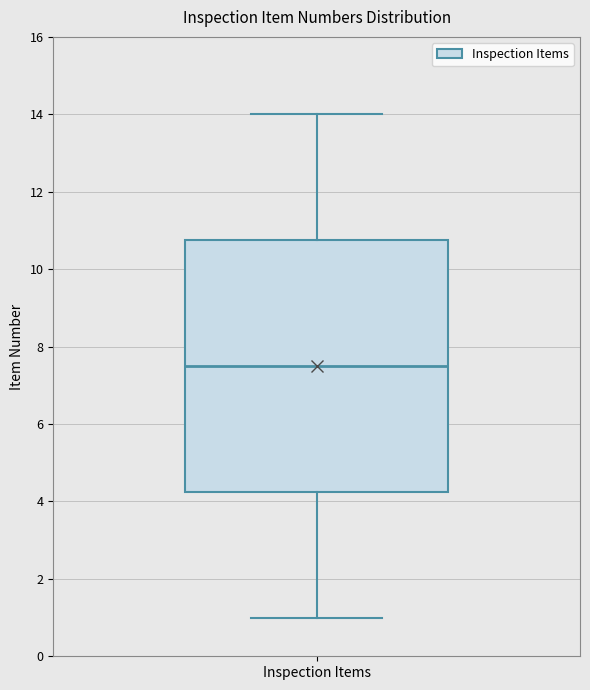

Read this box plot against the y-axis: the position of the median line, the range covered by the box, and the ends of both whiskers. The values are not printed on the chart, so give them approximately, as read against the axis.

median 7.6, box 4.2 to 10.8, whiskers 1.0 to 14.0